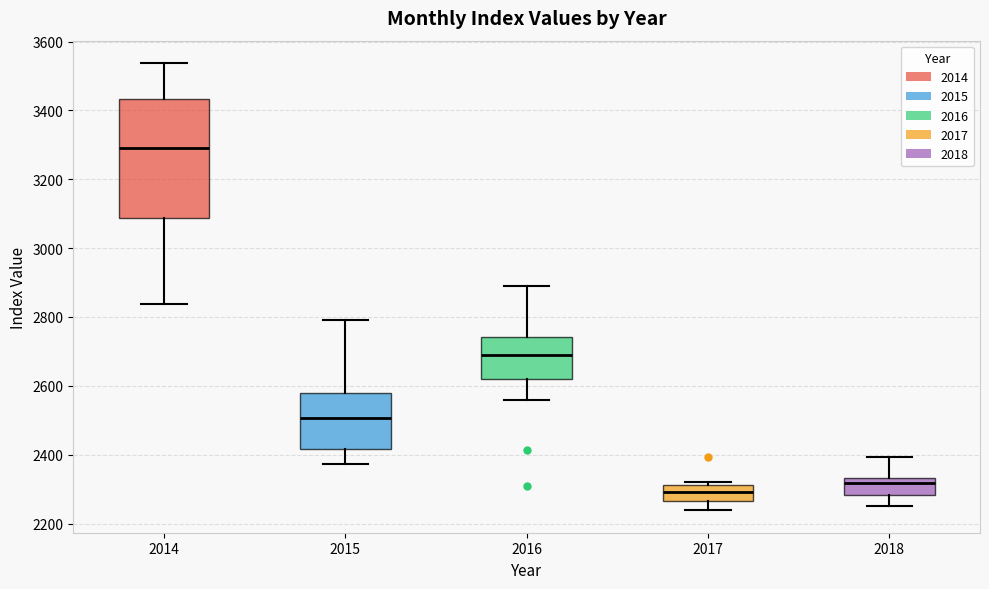

Reading left to right, transcribe this box plot: for each box, give where its median line is, the range the box spans, and where its two whiskers end, as read against the y-axis. The values are not printed on the chart, so give them approximately, as read against the axis.

2014: median 3300, box 3080 to 3440, whiskers 2840 to 3540
2015: median 2500, box 2420 to 2580, whiskers 2380 to 2800
2016: median 2680, box 2620 to 2740, whiskers 2560 to 2880
2017: median 2300, box 2260 to 2320, whiskers 2240 to 2320 (just above the box's upper edge)
2018: median 2320, box 2280 to 2340, whiskers 2260 to 2400